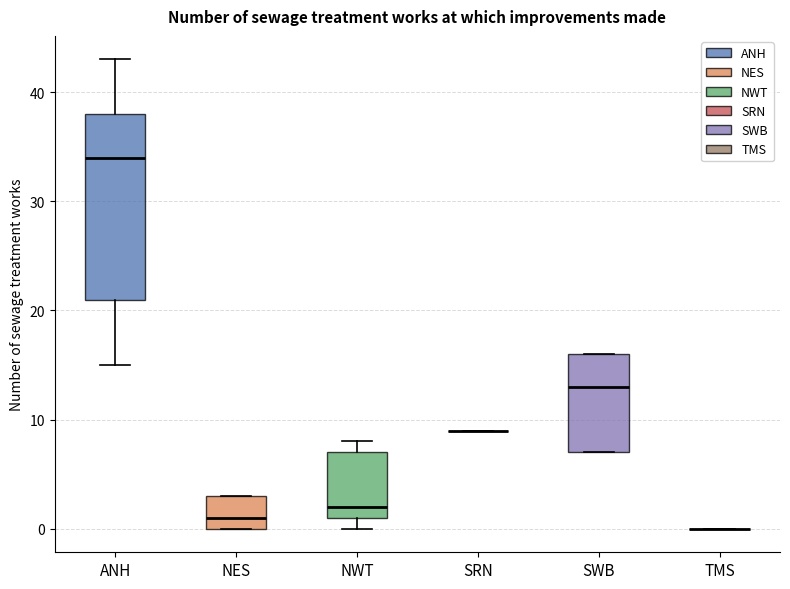

Reading left to right, transcribe this box plot: for each box, give where its median line is, the range the box spans, and where its two whiskers end, as read against the y-axis. The values are not printed on the chart, so give them approximately, as read against the axis.

ANH: median 34, box 21 to 38, whiskers 15 to 43
NES: median 1, box 0 to 3, whiskers 0 to 3
NWT: median 2, box 1 to 7, whiskers 0 to 8
SRN: box collapsed to a line at 9, whiskers 9 to 9
SWB: median 13, box 7 to 16, whiskers 7 to 16
TMS: box collapsed to a line at 0, whiskers 0 to 0